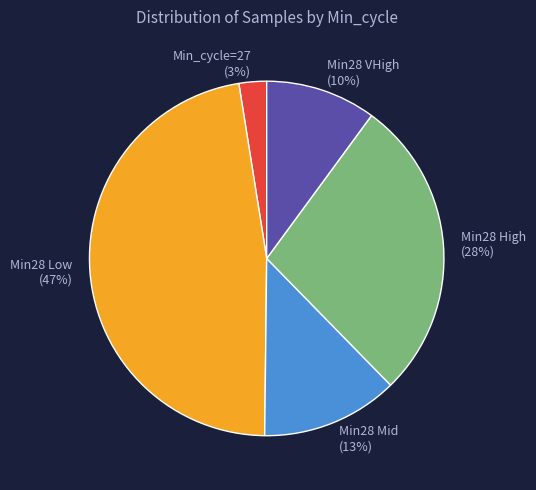

Approximately how many times larger is the value at Min28 Mid (13%) compared to Min28 Low (47%)?

0.3